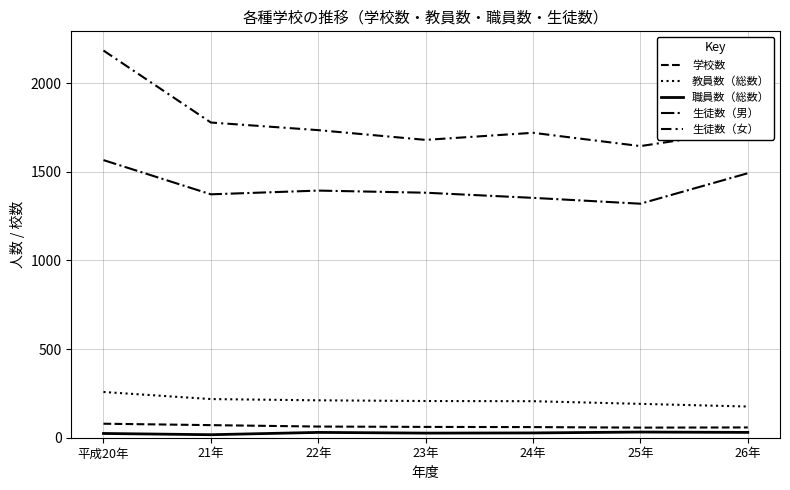

Does the chart display data point markers on the line(s)?

No